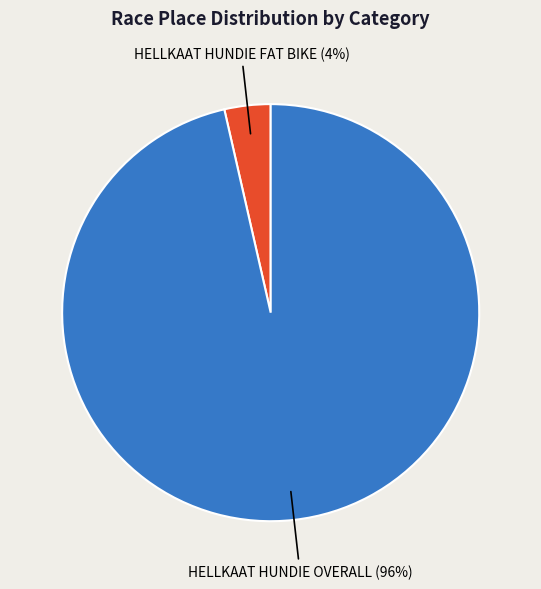

Rank the categories by value from lowest to highest.

HELLKAAT HUNDIE FAT BIKE, HELLKAAT HUNDIE OVERALL